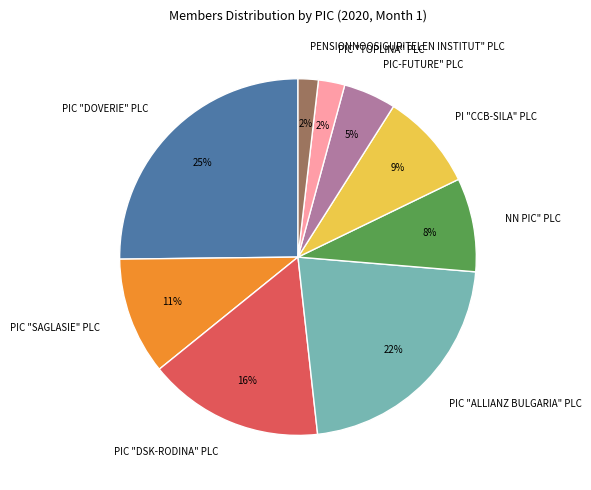

How many slices are in this pie chart?

9